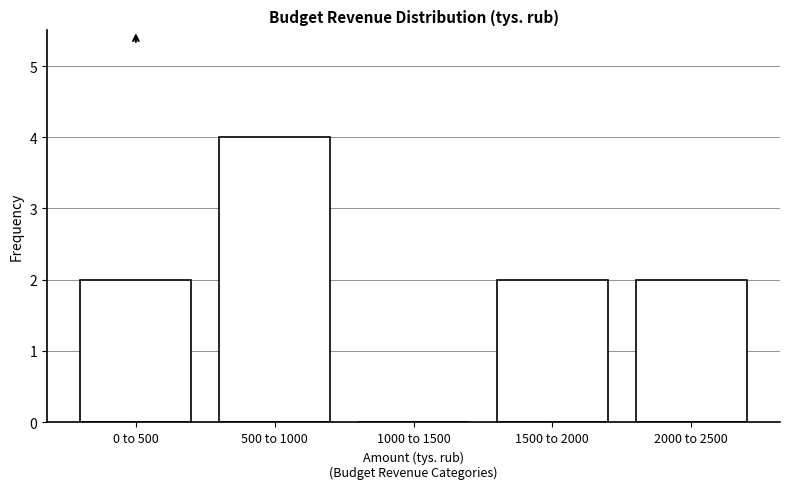

Reading left to right, transcribe all the data shown in this chart.

0 to 500=2	500 to 1000=4	1000 to 1500=0	1500 to 2000=2	2000 to 2500=2